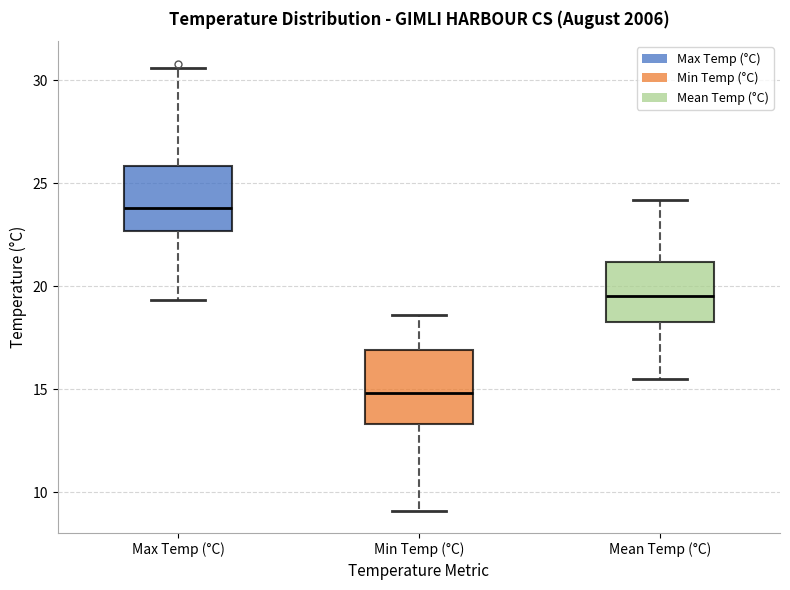

Reading left to right, read every box against the y-axis: the position of its median line, the range the box covers, and the ends of its whiskers. The values are not printed on the chart, so give them approximately, as read against the axis.

Max Temp (°C): median 24.0, box 22.5 to 26.0, whiskers 19.5 to 30.5
Min Temp (°C): median 15.0, box 13.5 to 17.0, whiskers 9.0 to 18.5
Mean Temp (°C): median 19.5, box 18.5 to 21.0, whiskers 15.5 to 24.0